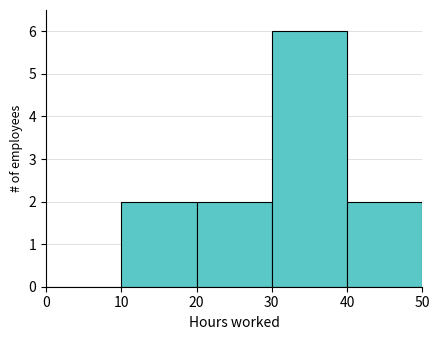

Over which range of the x-axis is the bar tallest?

30 to 40